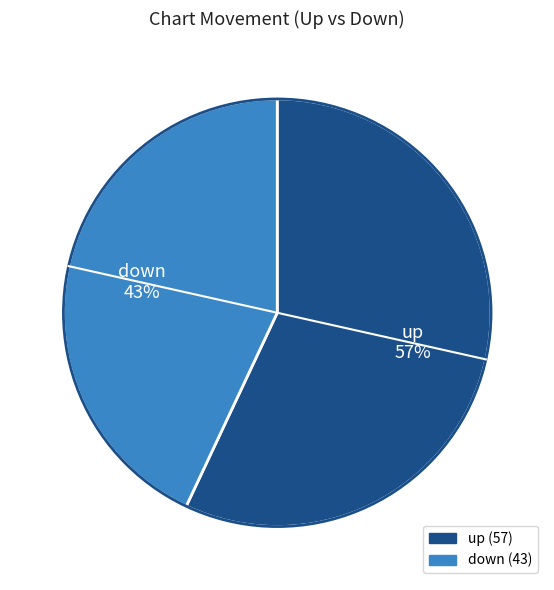

Is the sum of down and up greater than half?

Yes